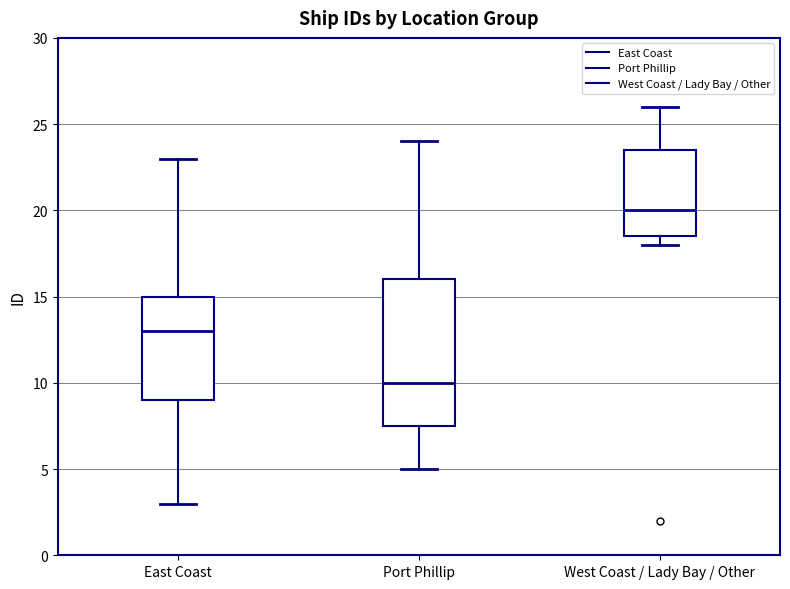

Reading left to right, transcribe this box plot: for each box, give where its median line is, the range the box spans, and where its two whiskers end, as read against the y-axis. The values are not printed on the chart, so give them approximately, as read against the axis.

East Coast: median 13.0, box 9.0 to 15.0, whiskers 3.0 to 23.0
Port Phillip: median 10.0, box 7.5 to 16.0, whiskers 5.0 to 24.0
West Coast / Lady Bay / Other: median 20.0, box 18.5 to 23.5, whiskers 18.0 to 26.0